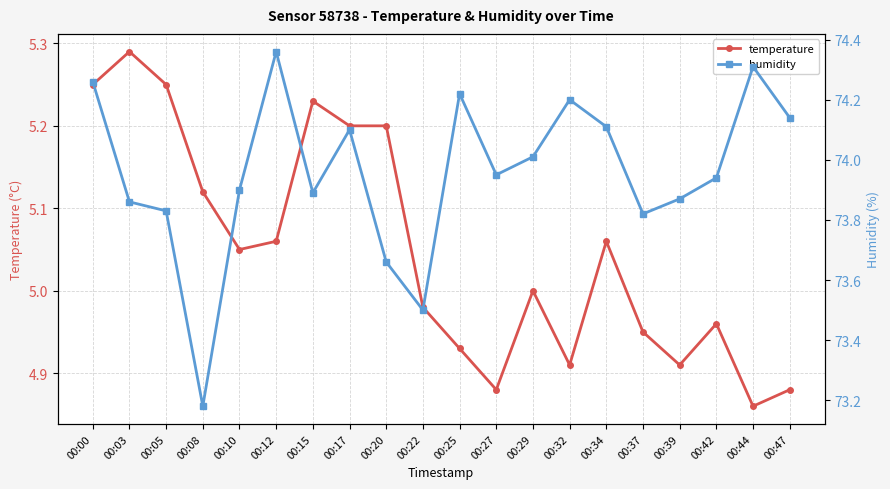

What is the maximum value for temperature?

5.3